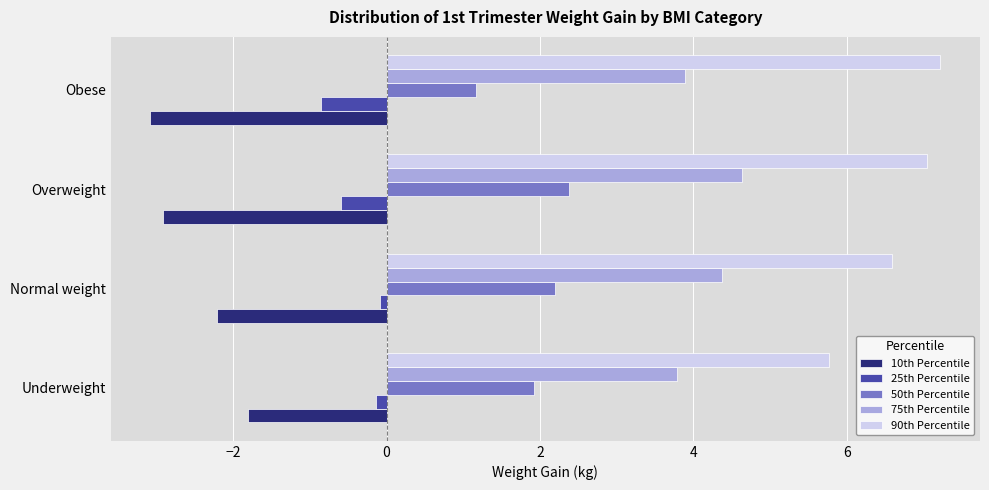

What is the average value of the 25th Percentile series?

-0.4